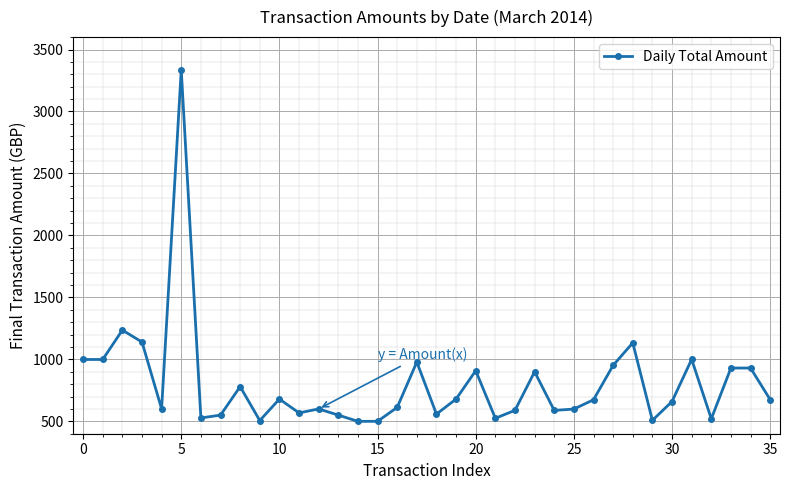

True or false: the data has more than 1 interior local peaks.

True